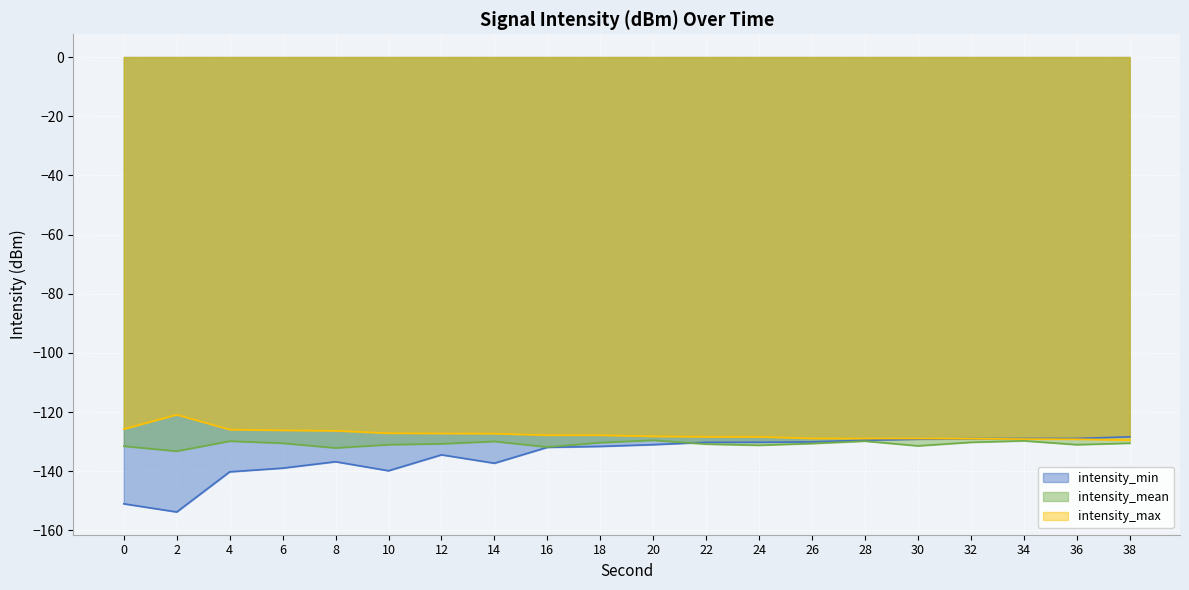

What are all the series names shown in the legend?

intensity_min, intensity_mean, intensity_max